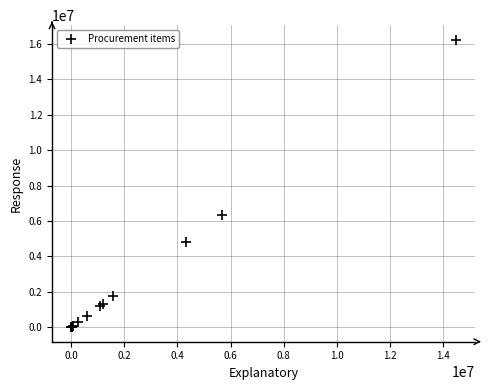

What Y value in the scatter plot is closest to 8117502?

6341811.8